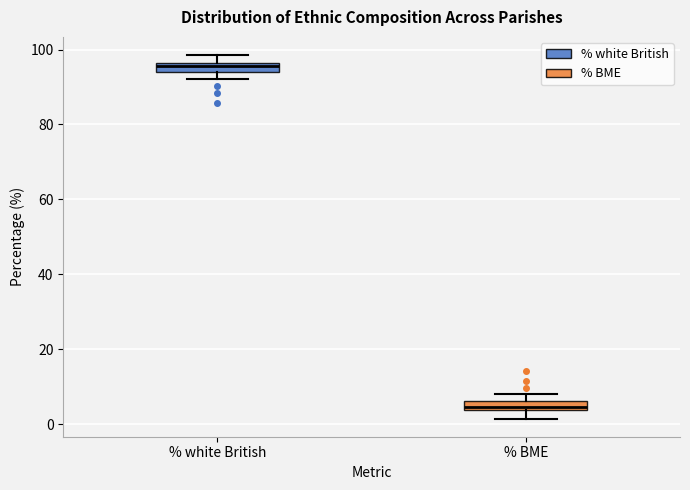

Where is the upper edge of the box for % BME on the y-axis? The values are not printed on the chart, so give them approximately, as read against the axis.

6